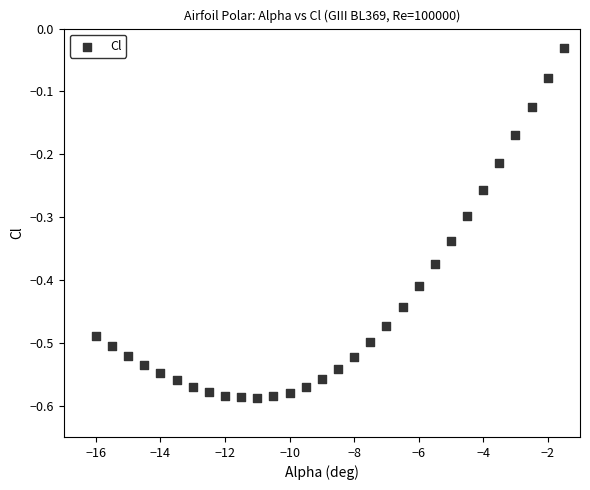

What is the range of X values (max minus min)?

14.5